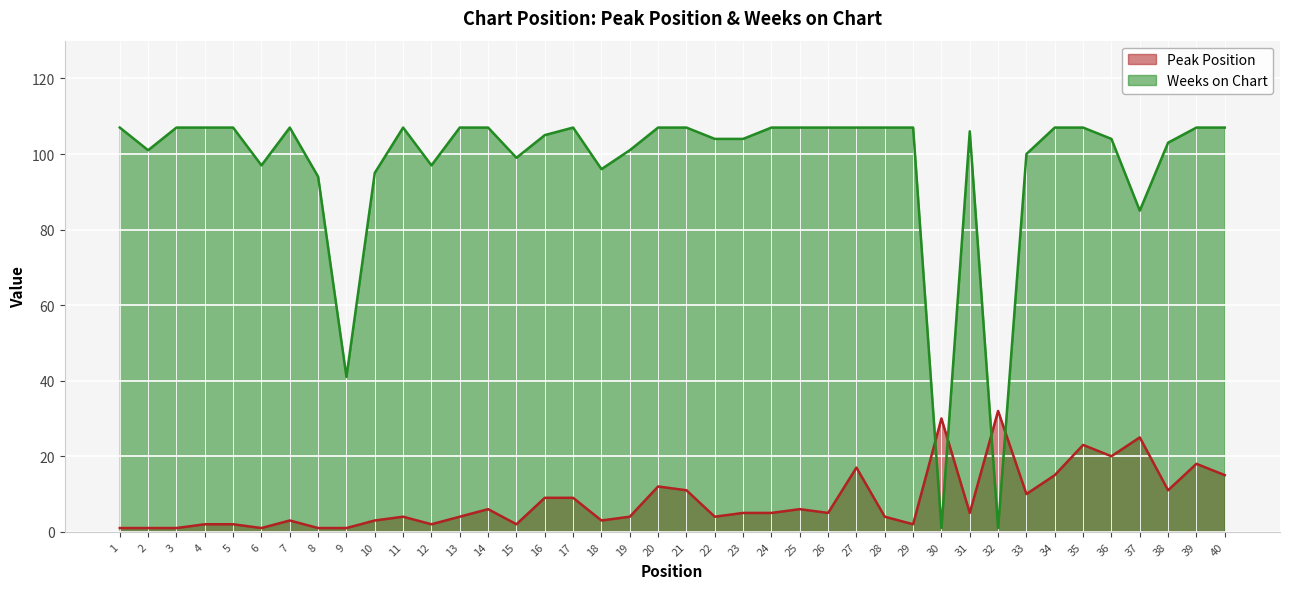

How many lines are shown in the chart?

2